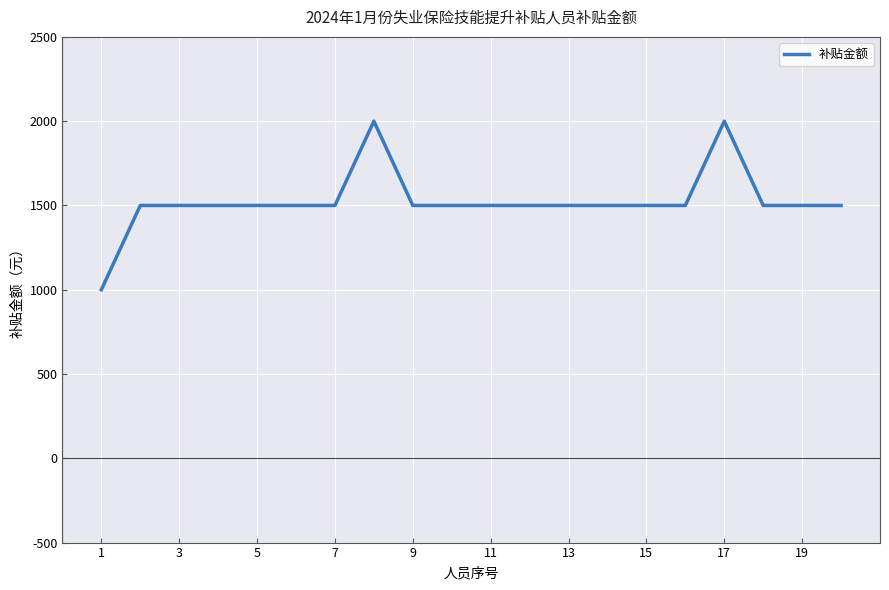

What is the smallest value displayed?

1000